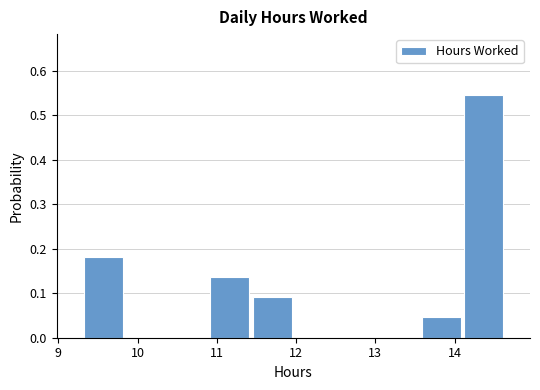

Reading left to right, list every bar in this chart as the range it spans on the x-axis followed by its height. Neither the bar edges nor the heights are printed on the chart, so give them approximately, as read against the axes.

9.3 to 9.8: 0.18
9.8 to 10.4: 0
10.4 to 10.9: 0
10.9 to 11.4: 0.14
11.4 to 12.0: 0.09
12.0 to 12.5: 0
12.5 to 13.0: 0
13.0 to 13.6: 0
13.6 to 14.1: 0.05
14.1 to 14.6: 0.55